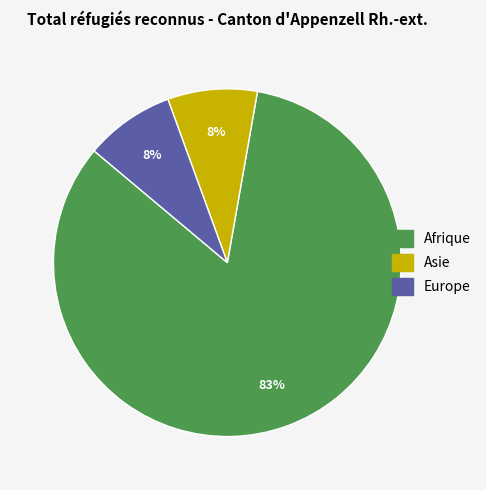

Is it true that Asie is 22% of the pie?

False